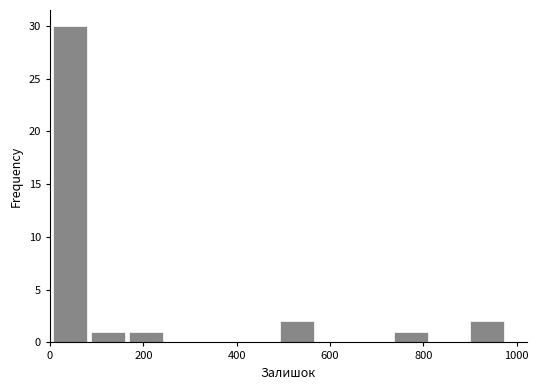

Which range on the x-axis has the tallest bar?

0 to 80